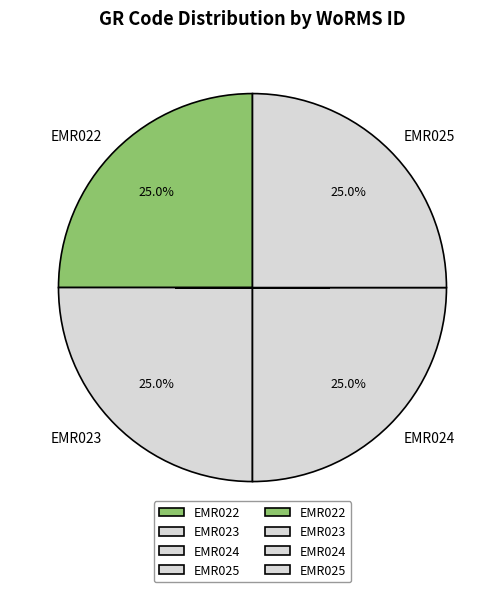

Combined, what portion of the pie is EMR025 and EMR023?

50.0%